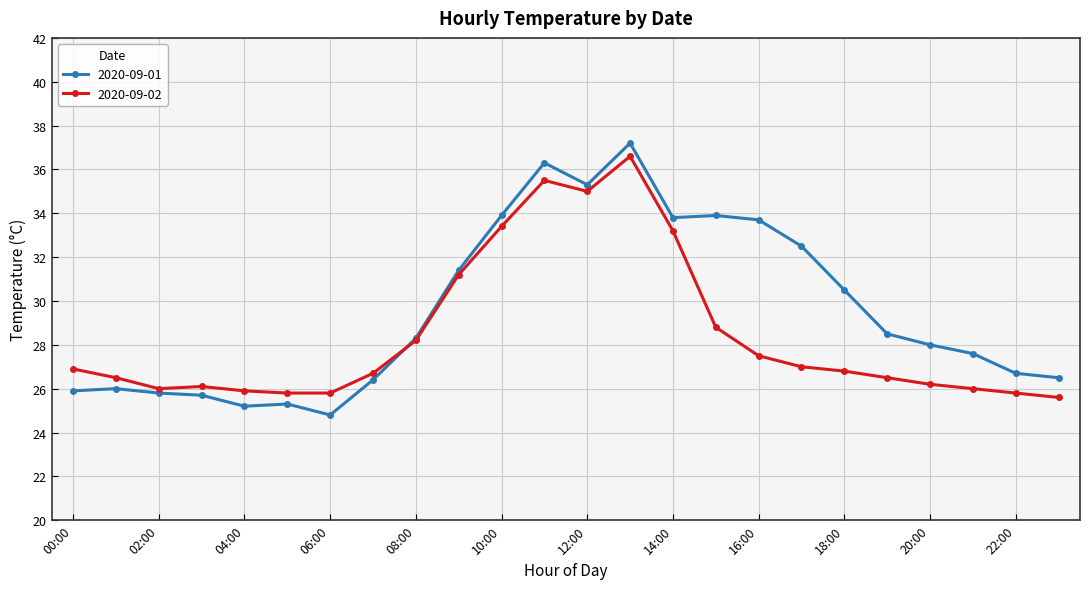

Does the chart have visible grid lines?

Yes